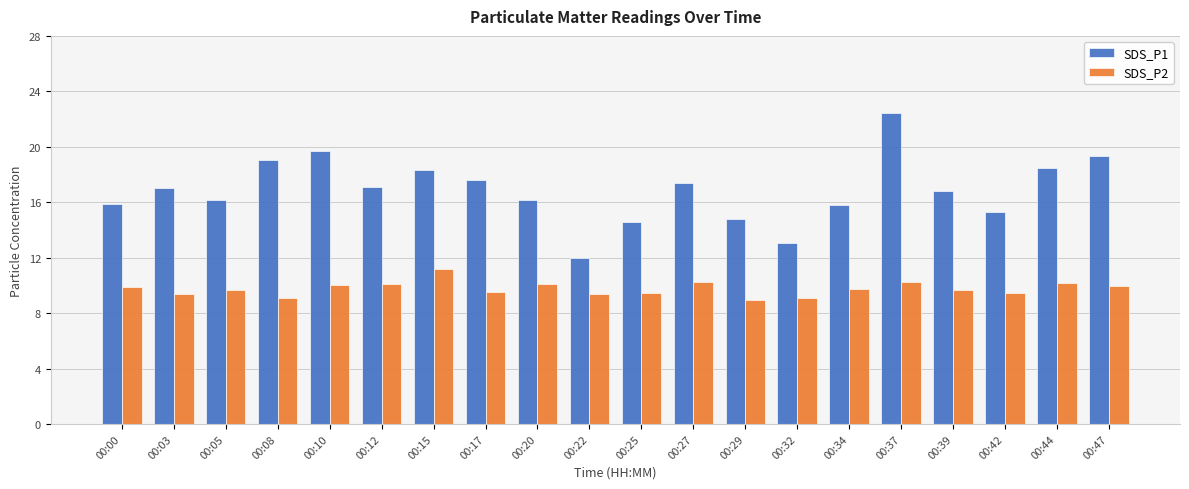

How many data points does each series have?

20